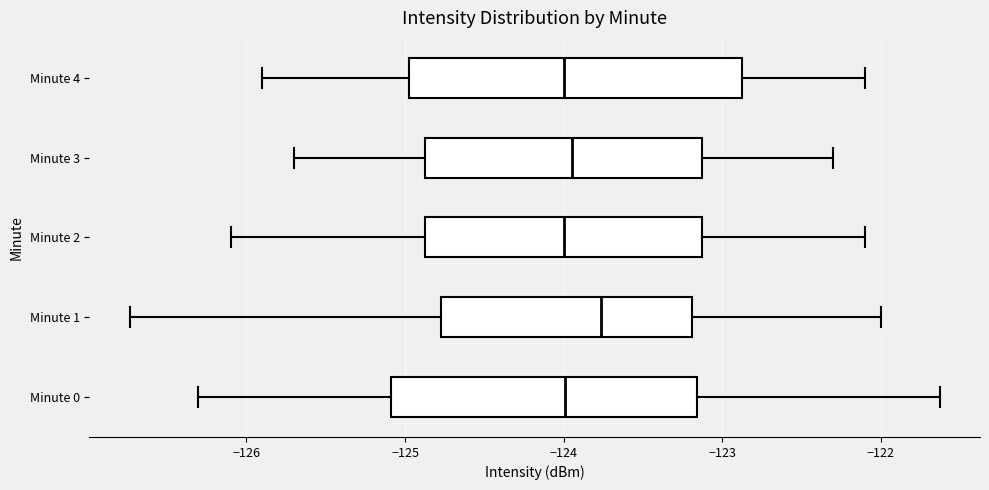

Where does the median line of the box for Minute 3 sit on the x-axis? The values are not printed on the chart, so give them approximately, as read against the axis.

-123.9